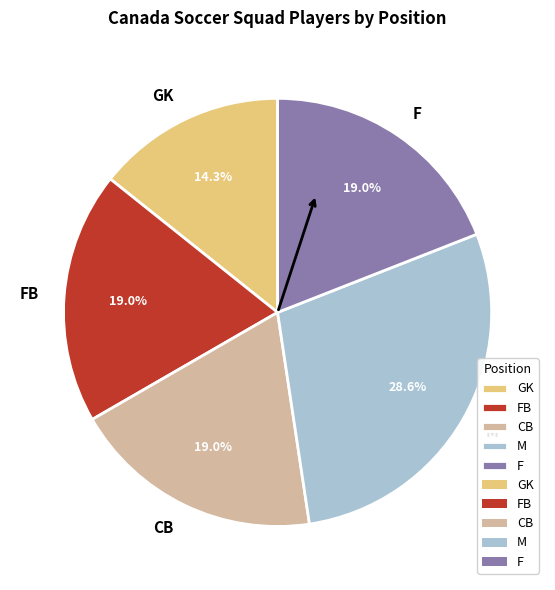

Does any single category account for the majority?

No